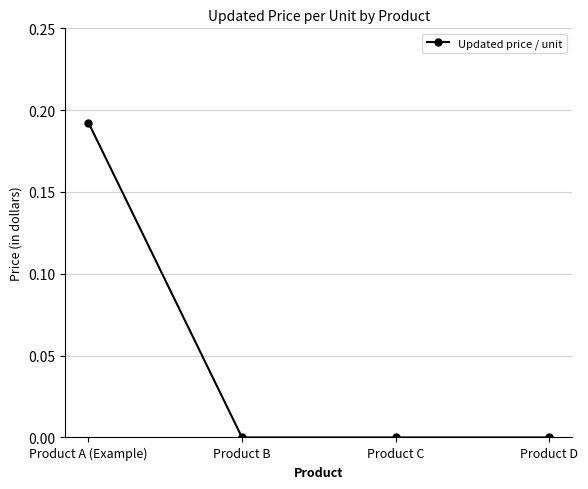

Which category has the highest value across all series?

Product A (Example)